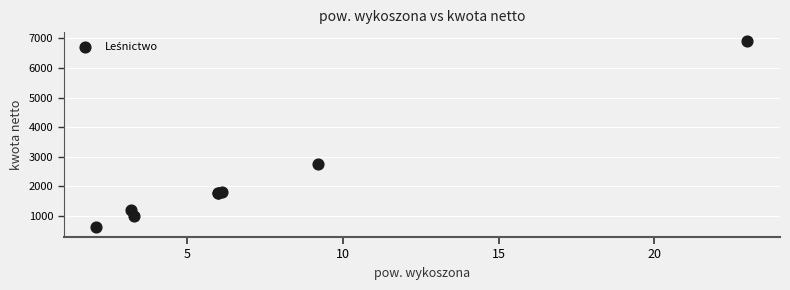

What Y value in the scatter plot is closest to 3759?

2760